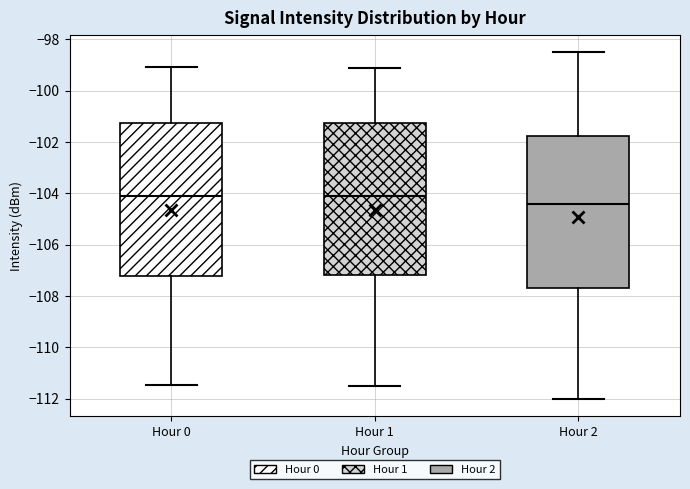

Reading left to right, read every box against the y-axis: the position of its median line, the range the box covers, and the ends of its whiskers. The values are not printed on the chart, so give them approximately, as read against the axis.

Hour 0: median -104.2, box -107.2 to -101.2, whiskers -111.4 to -99.0
Hour 1: median -104.0, box -107.2 to -101.2, whiskers -111.4 to -99.0
Hour 2: median -104.4, box -107.6 to -101.8, whiskers -112.0 to -98.4